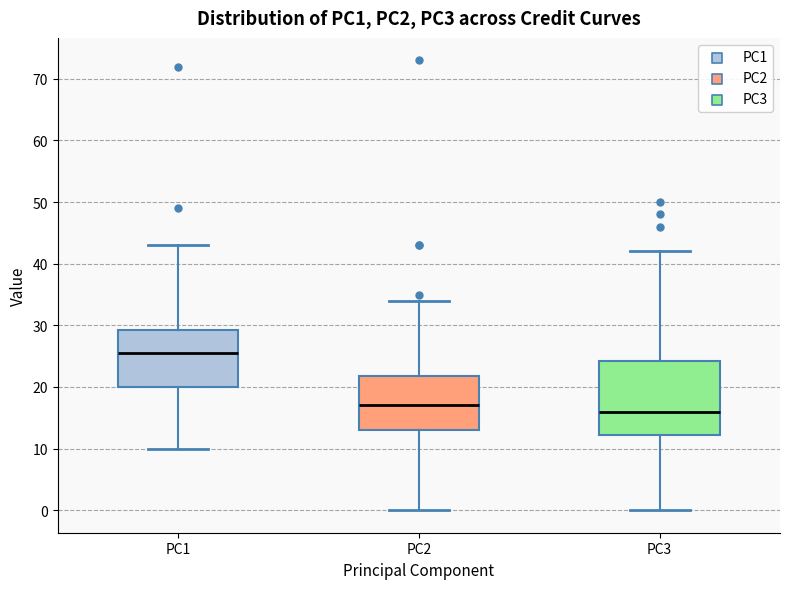

Reading left to right, transcribe this box plot: for each box, give where its median line is, the range the box spans, and where its two whiskers end, as read against the y-axis. The values are not printed on the chart, so give them approximately, as read against the axis.

PC1: median 26, box 20 to 29, whiskers 10 to 43
PC2: median 17, box 13 to 22, whiskers 0 to 34
PC3: median 16, box 12 to 24, whiskers 0 to 42